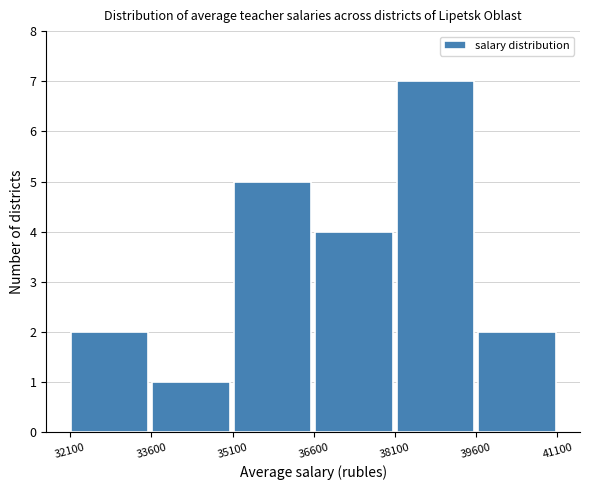

Reading left to right, transcribe this chart: for each bar, give the range it covers on the x-axis and its height. Neither the bar edges nor the heights are printed on the chart, so give them approximately, as read against the axes.

32200 to 33600: 2
33600 to 35200: 1
35200 to 36600: 5
36600 to 38200: 4
38200 to 39600: 7
39600 to 41200: 2